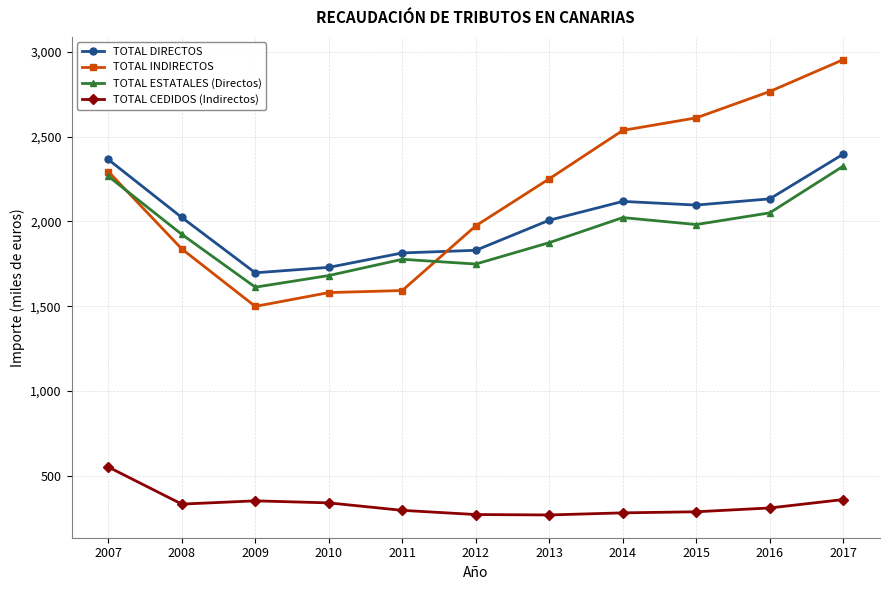

Is it true that TOTAL CEDIDOS (Indirectos) equals 271949 at 2012?

True